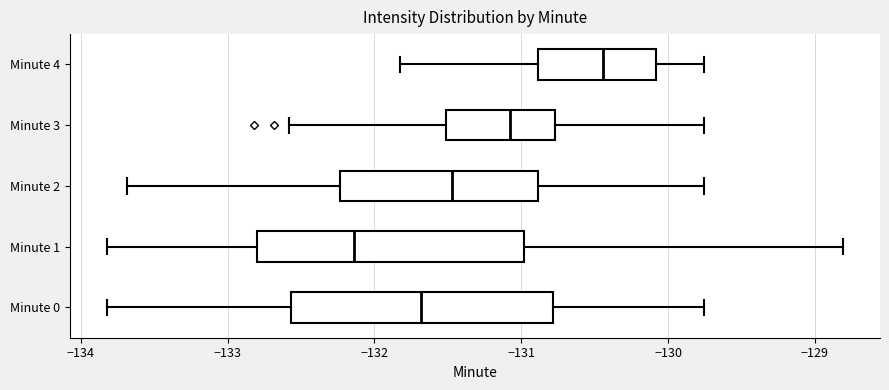

Where does the right whisker of the box for Minute 1 end on the x-axis? The values are not printed on the chart, so give them approximately, as read against the axis.

-128.8